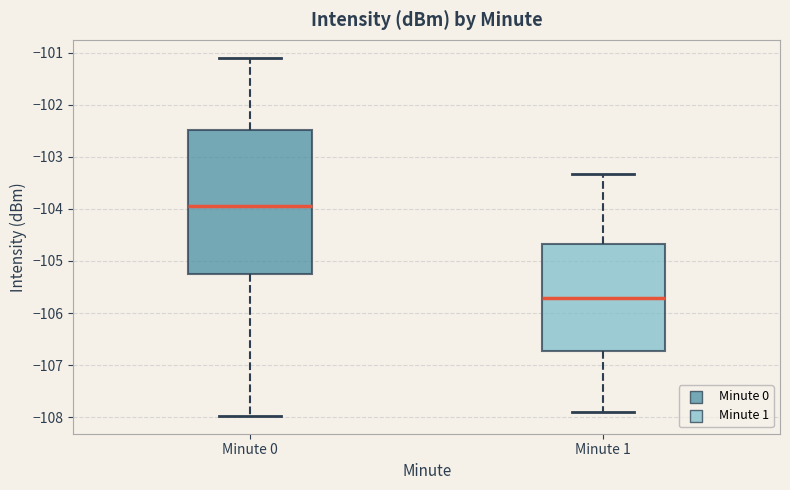

Comparing the boxes themselves (not the whiskers), which one is the tallest?

Minute 0